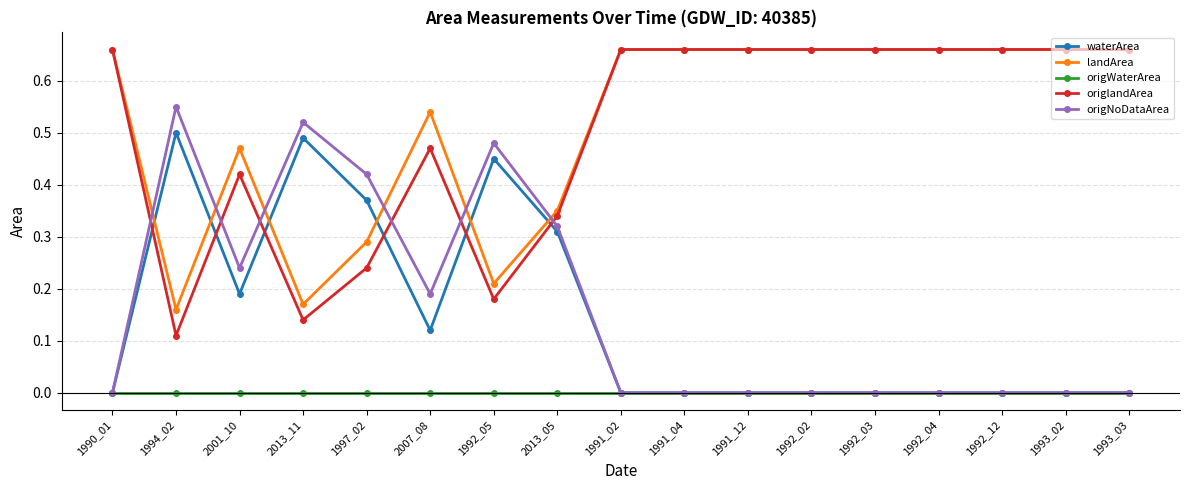

At which category does origNoDataArea reach its first local valley?

2001_10